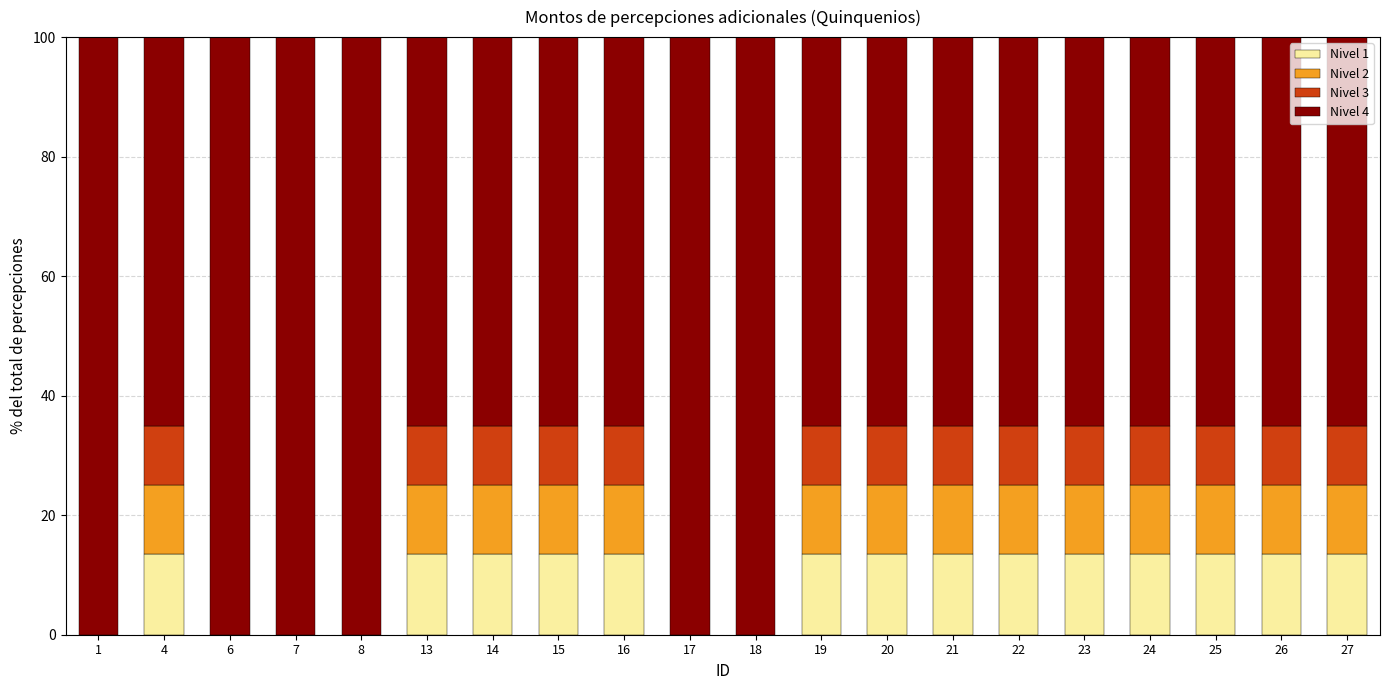

What is the total value across all series at 13?

100.0